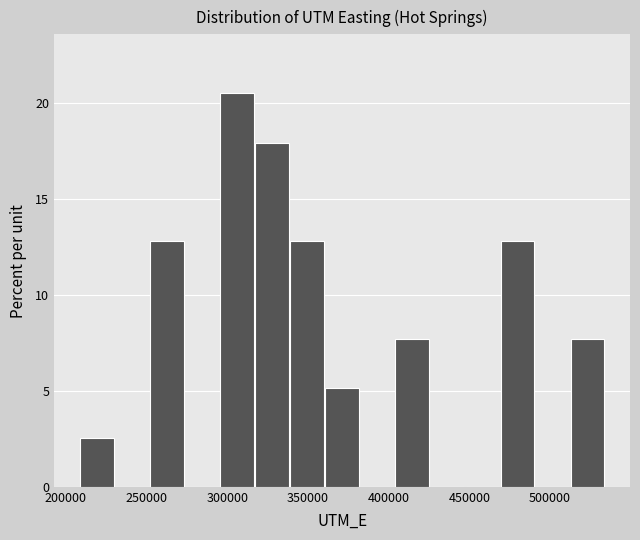

Reading left to right, list every bar in this chart as the range it spans on the x-axis followed by its height. Neither the bar edges nor the heights are printed on the chart, so give them approximately, as read against the axes.

210000 to 230000: 2.5
230000 to 250000: 0
250000 to 275000: 13.0
275000 to 295000: 0
295000 to 320000: 20.5
320000 to 340000: 18.0
340000 to 360000: 13.0
360000 to 385000: 5.0
385000 to 405000: 0
405000 to 425000: 7.5
425000 to 450000: 0
450000 to 470000: 0
470000 to 490000: 13.0
490000 to 515000: 0
515000 to 535000: 7.5